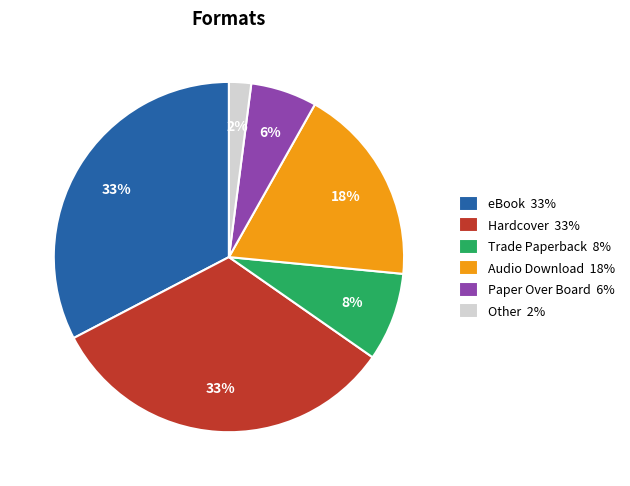

Which has a higher value, eBook or Paper Over Board?

eBook